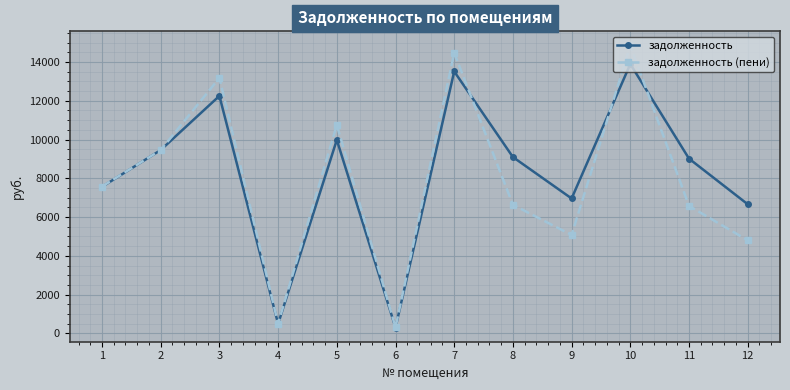

What is the total value across all series at 8?

15729.8